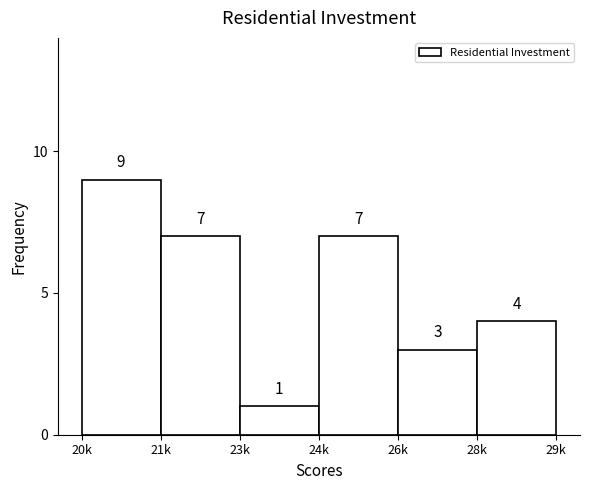

Reading left to right, what are all the values shown in this chart?

20k=9	21k=7	23k=1	24k=7	26k=3	28k=4